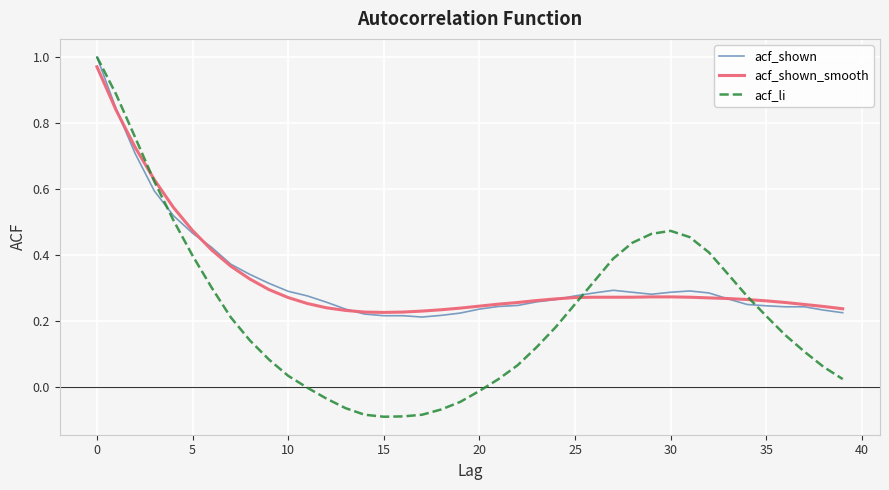

Which series has the largest range (max minus min)?

acf_li